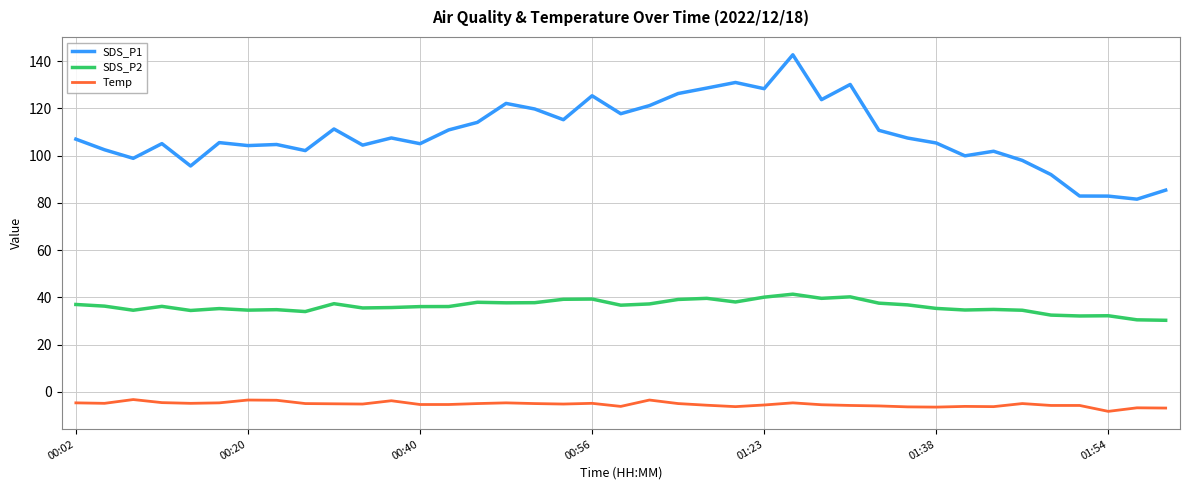

What is the difference between the maximum and minimum values in the SDS_P2 series?

11.1